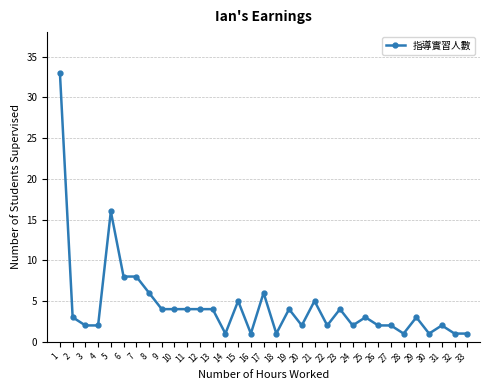

Reading right to left, extract all data points from this chart.

1	1	2	1	3	1	2	2	3	2	4	2	5	2	4	1	6	1	5	1	4	4	4	4	4	6	8	8	16	2	2	3	33